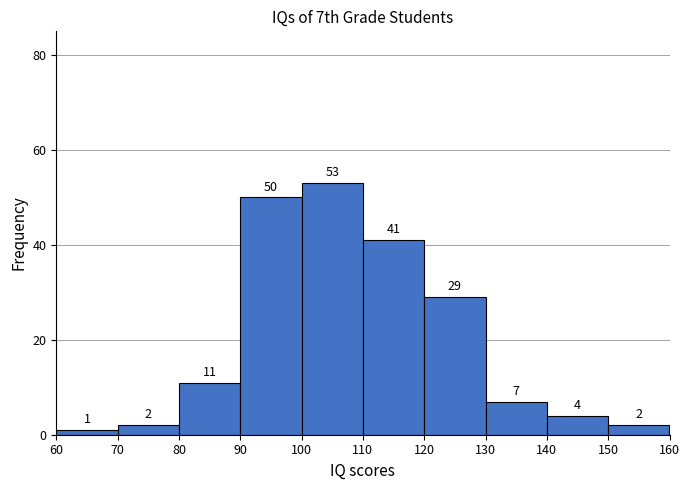

Reading left to right, transcribe this chart: for each bar, give the range it covers on the x-axis and its height.

60 to 70: 1
70 to 80: 2
80 to 90: 11
90 to 100: 50
100 to 110: 53
110 to 120: 41
120 to 130: 29
130 to 140: 7
140 to 150: 4
150 to 160: 2